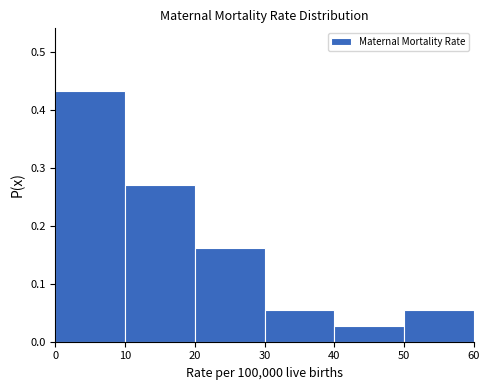

Reading left to right, list every bar in this chart as the range it spans on the x-axis followed by its height. The values are not printed on the chart, so give them approximately, as read against the axis.

0 to 10: 0.43
10 to 20: 0.27
20 to 30: 0.16
30 to 40: 0.05
40 to 50: 0.03
50 to 60: 0.05